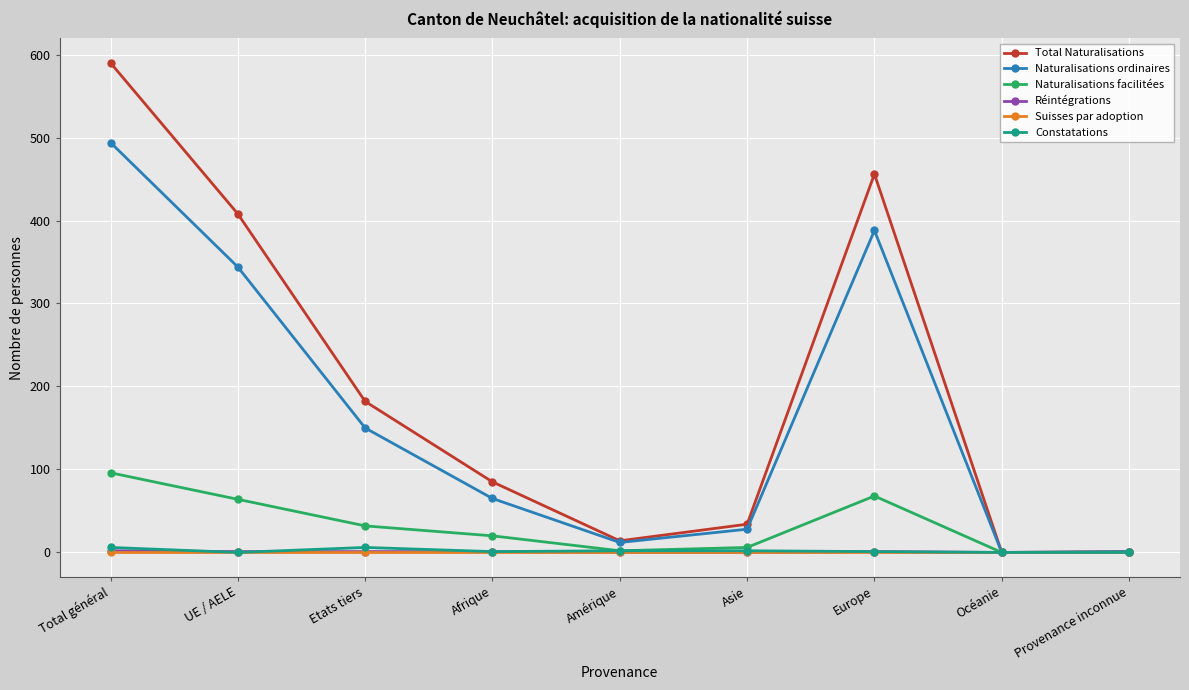

True or false: Total Naturalisations has more than 1 points higher than both neighbors.

False